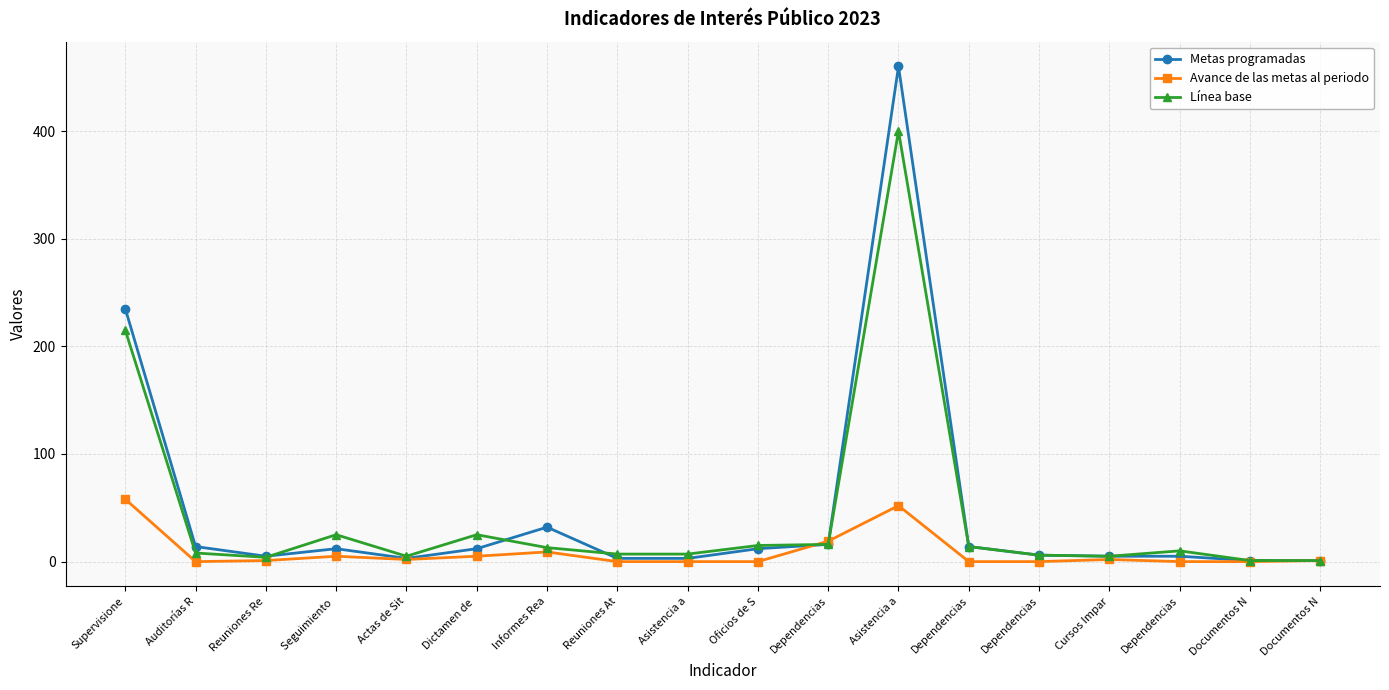

Rank the categories by Metas programadas value from highest to lowest.

Asistencia a, Supervisione, Informes Rea, Dependencias, Auditorías R, Dependencias, Seguimiento , Dictamen de , Oficios de S, Dependencias, Reuniones Re, Cursos Impar, Dependencias, Actas de Sit, Reuniones At, Asistencia a, Documentos N, Documentos N